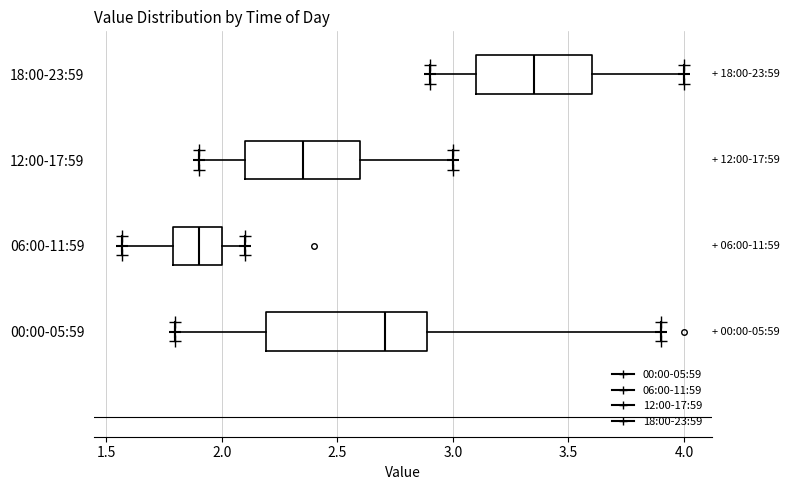

Reading bottom to top, transcribe this box plot: for each box, give where its median line is, the range the box spans, and where its two whiskers end, as read against the x-axis. The values are not printed on the chart, so give them approximately, as read against the axis.

00:00-05:59: median 2.70, box 2.20 to 2.90, whiskers 1.80 to 3.90
06:00-11:59: median 1.90, box 1.80 to 2.00, whiskers 1.55 to 2.10
12:00-17:59: median 2.35, box 2.10 to 2.60, whiskers 1.90 to 3.00
18:00-23:59: median 3.35, box 3.10 to 3.60, whiskers 2.90 to 4.00